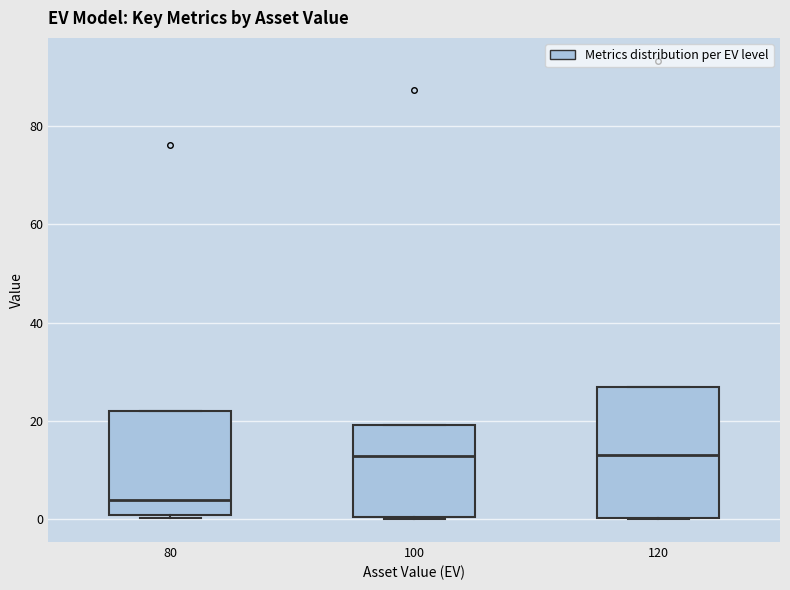

Reading left to right, transcribe this box plot: for each box, give where its median line is, the range the box spans, and where its two whiskers end, as read against the y-axis. The values are not printed on the chart, so give them approximately, as read against the axis.

80: median 4, box 0 to 22, whiskers 0 to 22
100: median 12, box 0 to 20, whiskers 0 to 20
120: median 14, box 0 to 26, whiskers 0 to 26